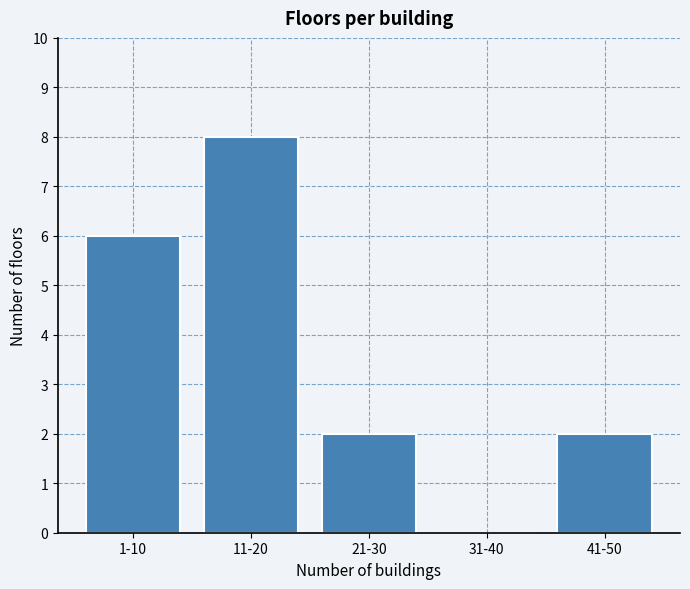

Reading left to right, what are all the values shown in this chart?

1-10=6	11-20=8	21-30=2	31-40=0	41-50=2